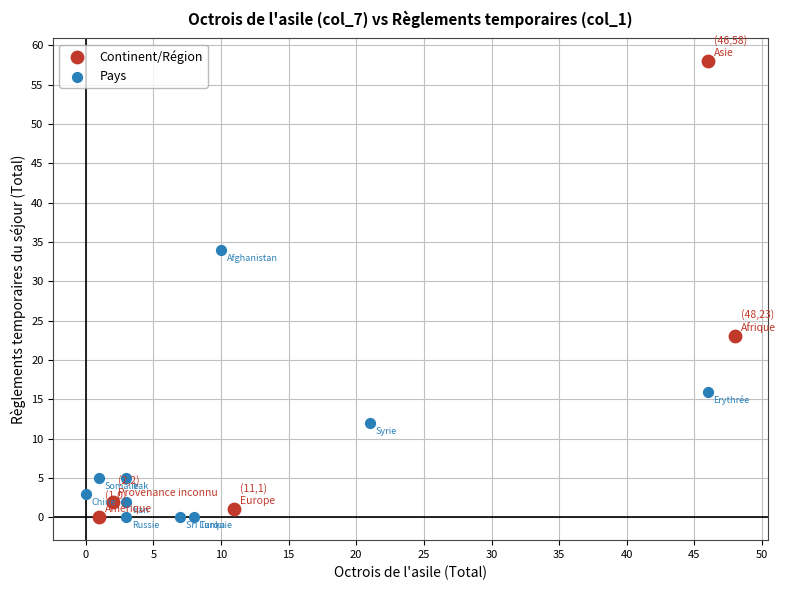

Which series has the largest Y range (max minus min)?

Continent/Région